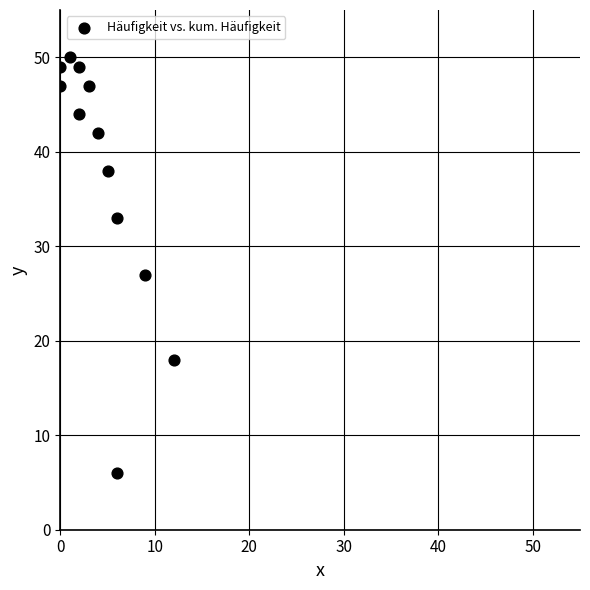

What Y value in the scatter plot is closest to 28?

27